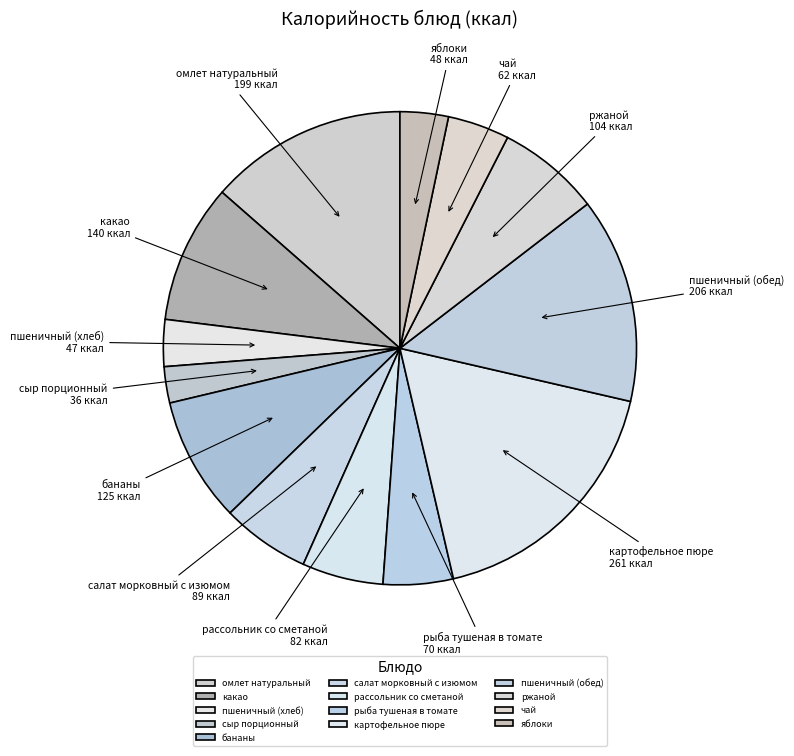

How many segments does this pie chart have?

13